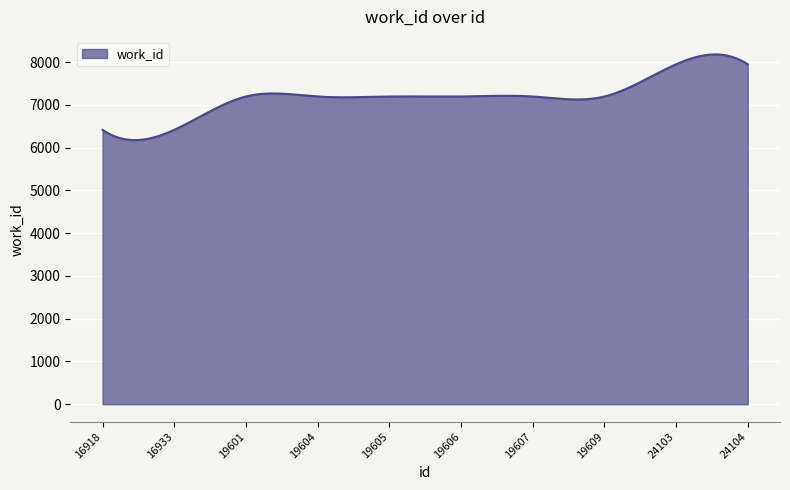

What is the difference between the maximum and minimum values?

2004.2